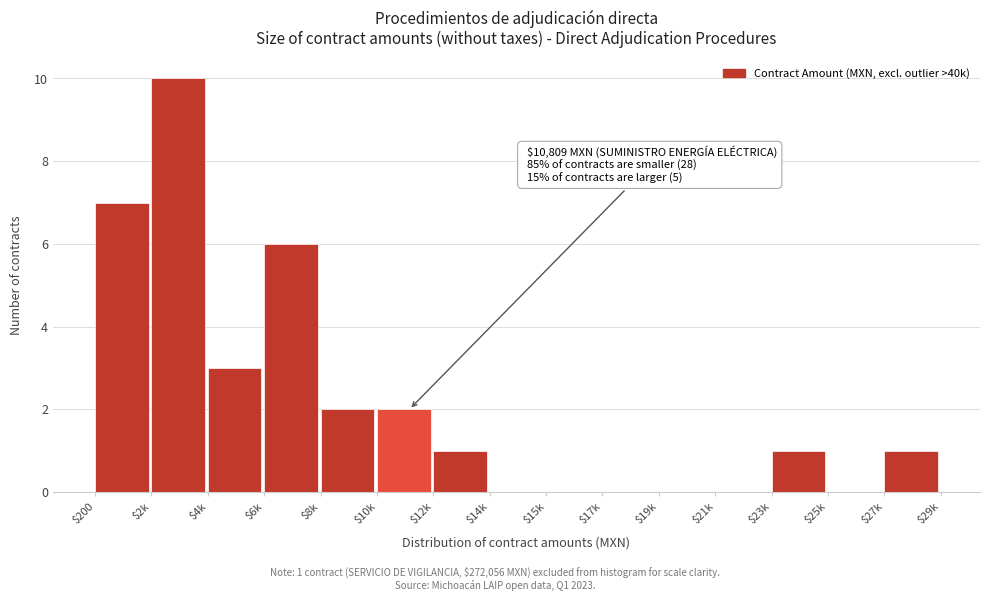

What is the sum of all values?

33